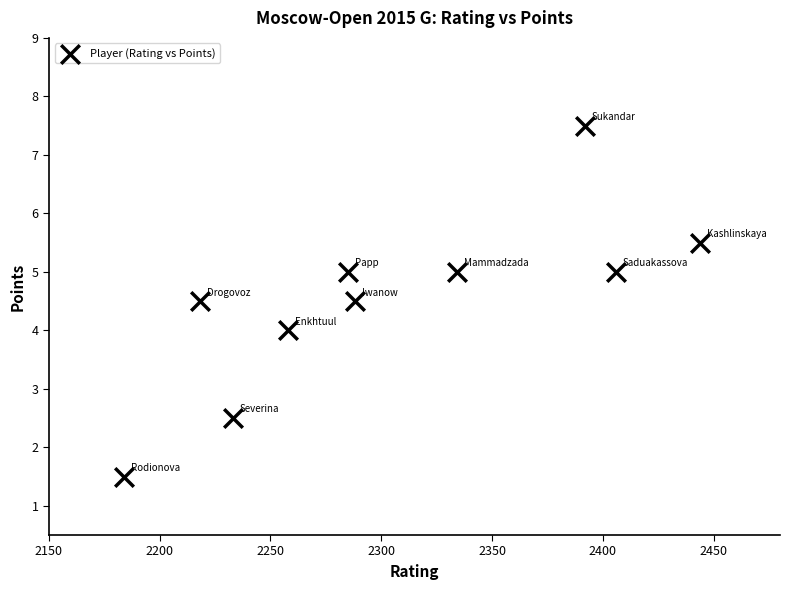

What is the range of X values (max minus min)?

260.0